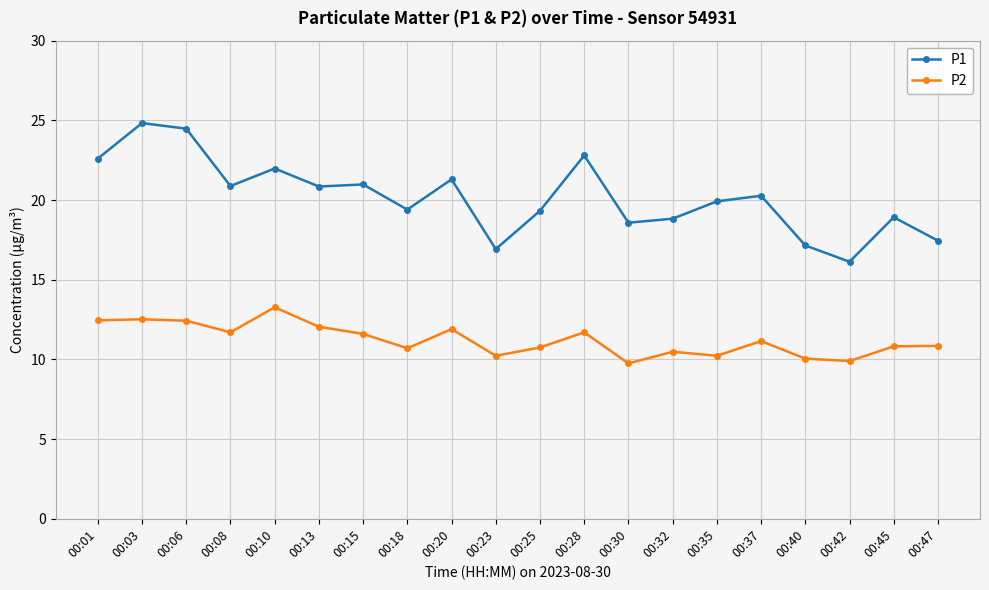

Rank the series by their maximum value, from highest to lowest.

P1, P2